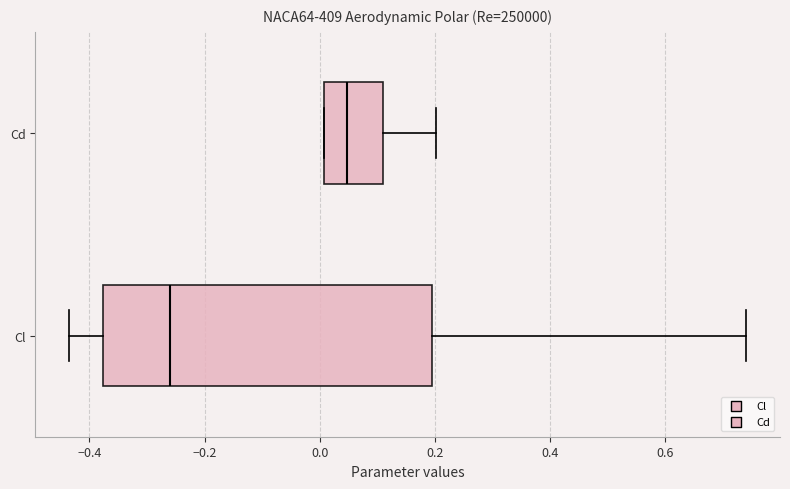

Where is the left edge of the box for Cl on the x-axis? The values are not printed on the chart, so give them approximately, as read against the axis.

-0.38